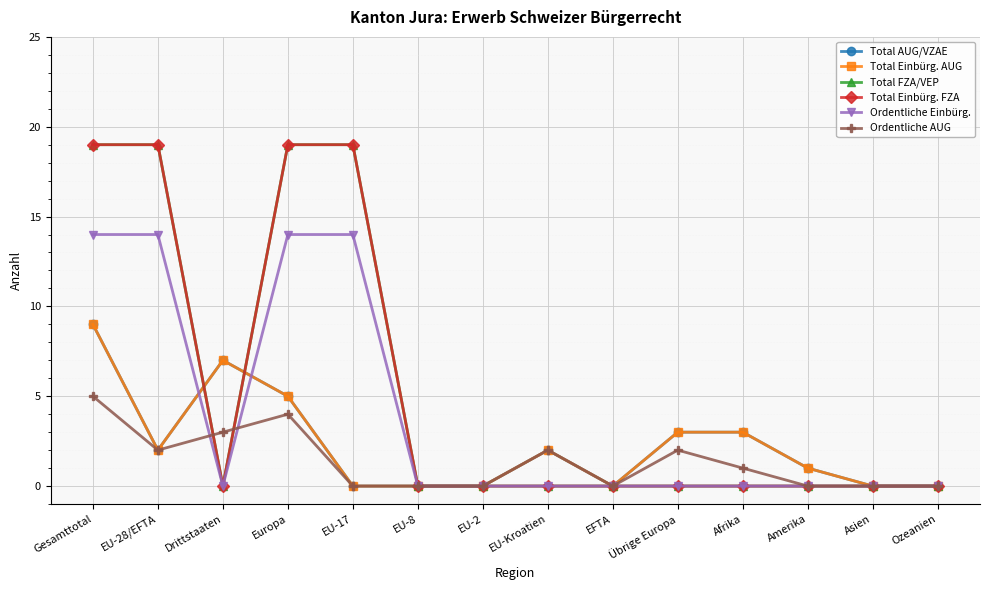

Does the chart have visible grid lines?

Yes